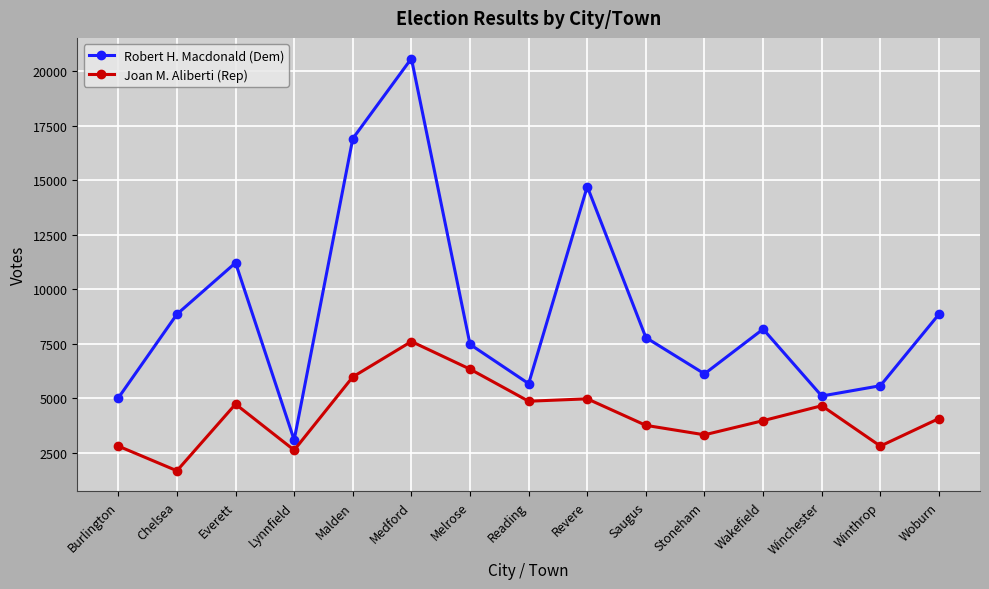

What is the label of the 1st point from the left?

Burlington